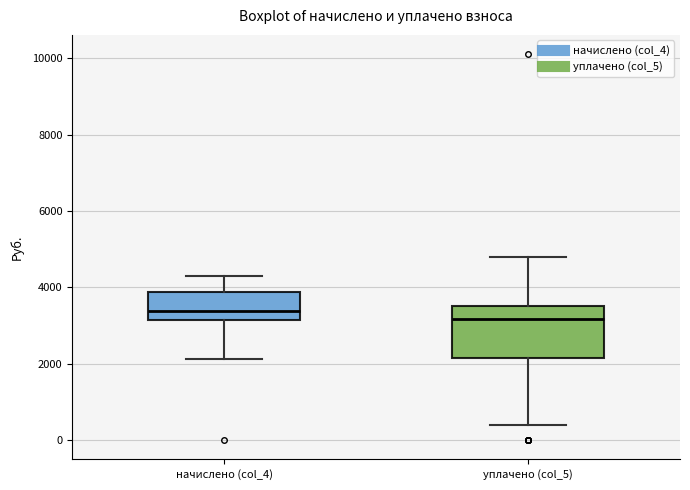

Comparing the boxes themselves (not the whiskers), which one is the tallest?

уплачено (col_5)